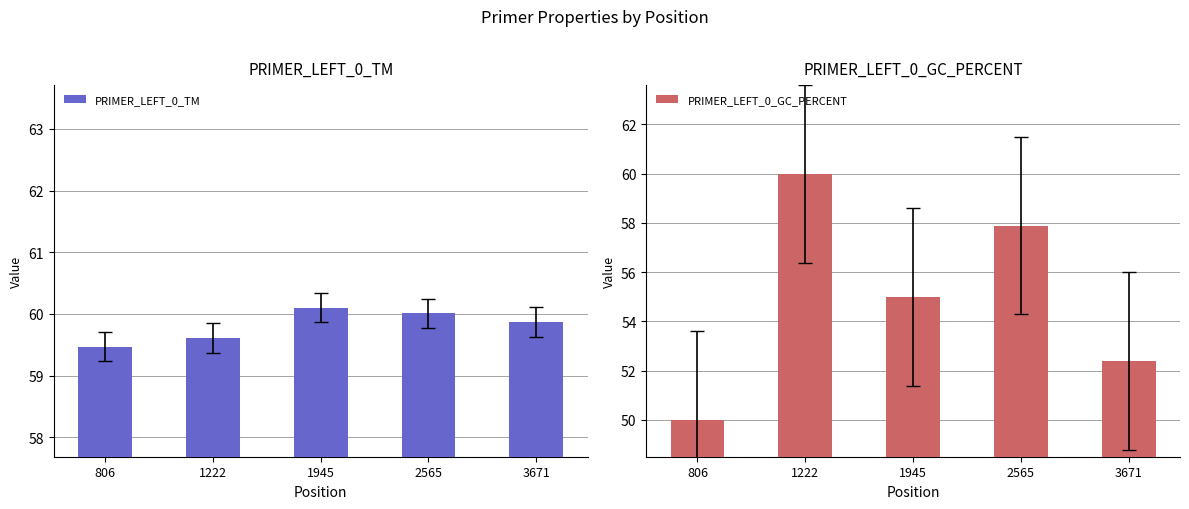

What is the difference between the highest and lowest values at 1945?

5.1